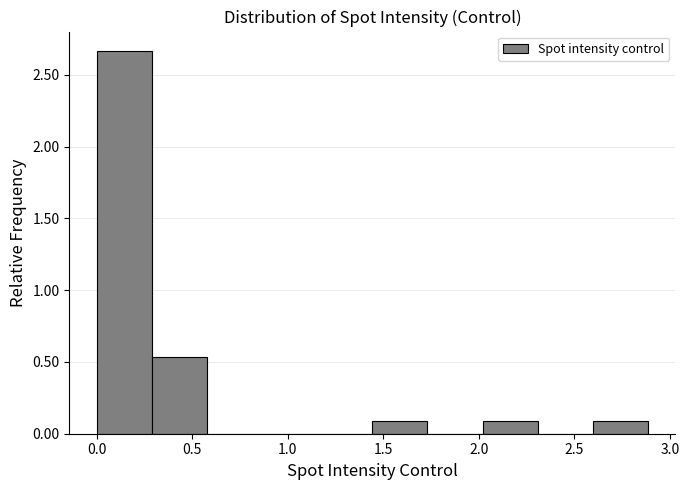

Reading left to right, list every bar in this chart as the range it spans on the x-axis followed by its height. Neither the bar edges nor the heights are printed on the chart, so give them approximately, as read against the axes.

0.00 to 0.30: 2.65
0.30 to 0.60: 0.55
0.60 to 0.85: 0
0.85 to 1.15: 0
1.15 to 1.45: 0
1.45 to 1.75: 0.10
1.75 to 2.00: 0
2.00 to 2.30: 0.10
2.30 to 2.60: 0
2.60 to 2.90: 0.10